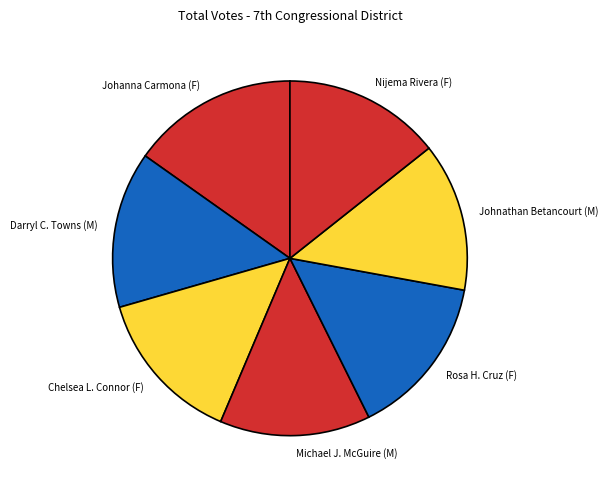

Do Darryl C. Towns (M) and Chelsea L. Connor (F) together represent more than half of the pie?

No